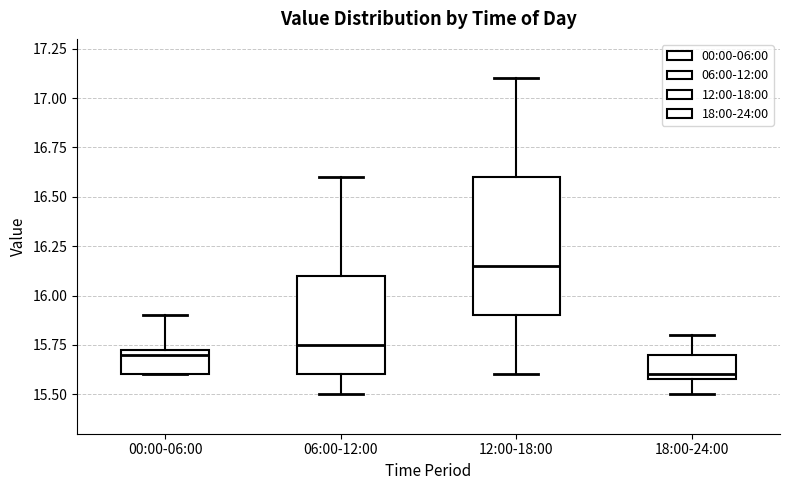

Reading left to right, read every box against the y-axis: the position of its median line, the range the box covers, and the ends of its whiskers. The values are not printed on the chart, so give them approximately, as read against the axis.

00:00-06:00: median 15.70, box 15.60 to 15.75, whiskers 15.60 to 15.90
06:00-12:00: median 15.75, box 15.60 to 16.10, whiskers 15.50 to 16.60
12:00-18:00: median 16.15, box 15.90 to 16.60, whiskers 15.60 to 17.10
18:00-24:00: median 15.60 (just above the box's lower edge), box 15.60 to 15.70, whiskers 15.50 to 15.80